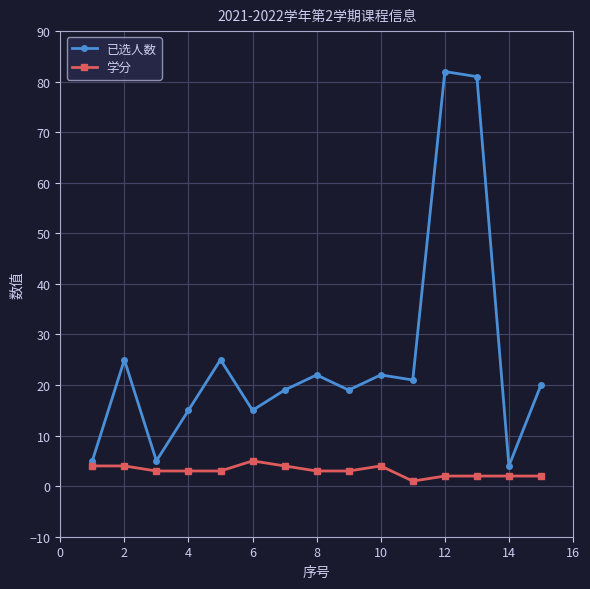

Which series has the largest range (max minus min)?

已选人数